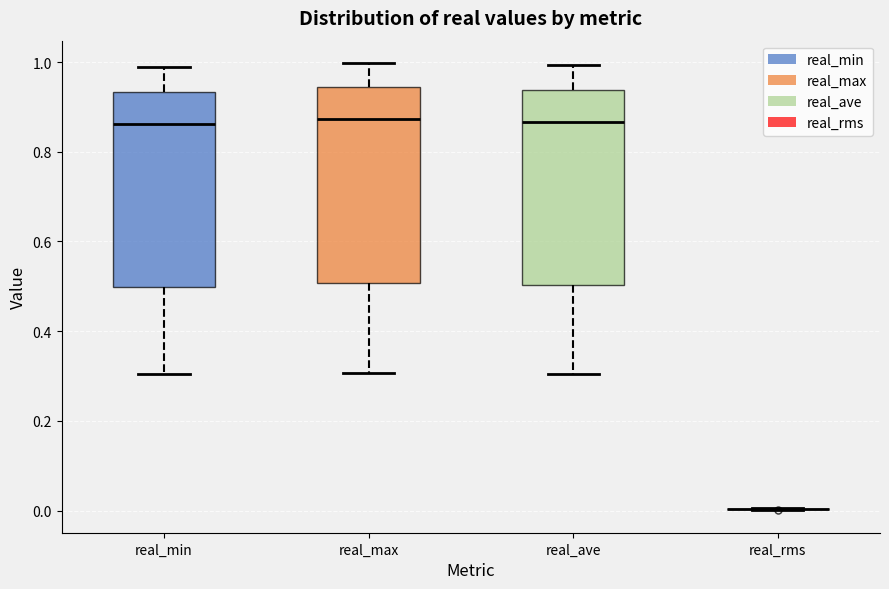

Reading left to right, transcribe this box plot: for each box, give where its median line is, the range the box spans, and where its two whiskers end, as read against the y-axis. The values are not printed on the chart, so give them approximately, as read against the axis.

real_min: median 0.86, box 0.50 to 0.94, whiskers 0.30 to 0.98
real_max: median 0.88, box 0.50 to 0.94, whiskers 0.30 to 1.00
real_ave: median 0.86, box 0.50 to 0.94, whiskers 0.30 to 1.00
real_rms: box collapsed to a line at 0.00, whiskers 0.00 to 0.00